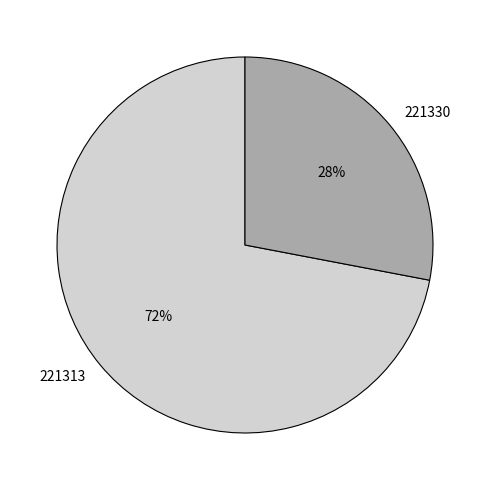

Count the number of slices in the pie.

2